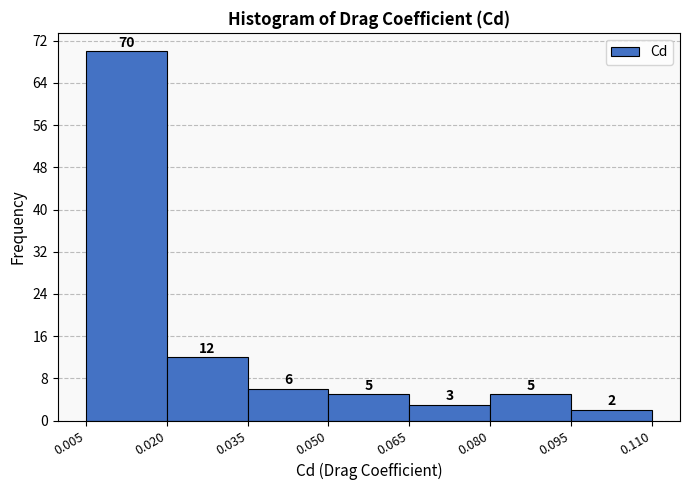

Reading left to right, list every bar in this chart as the range it spans on the x-axis followed by its height.

0.005 to 0.020: 70
0.020 to 0.035: 12
0.035 to 0.050: 6
0.050 to 0.065: 5
0.065 to 0.080: 3
0.080 to 0.095: 5
0.095 to 0.110: 2